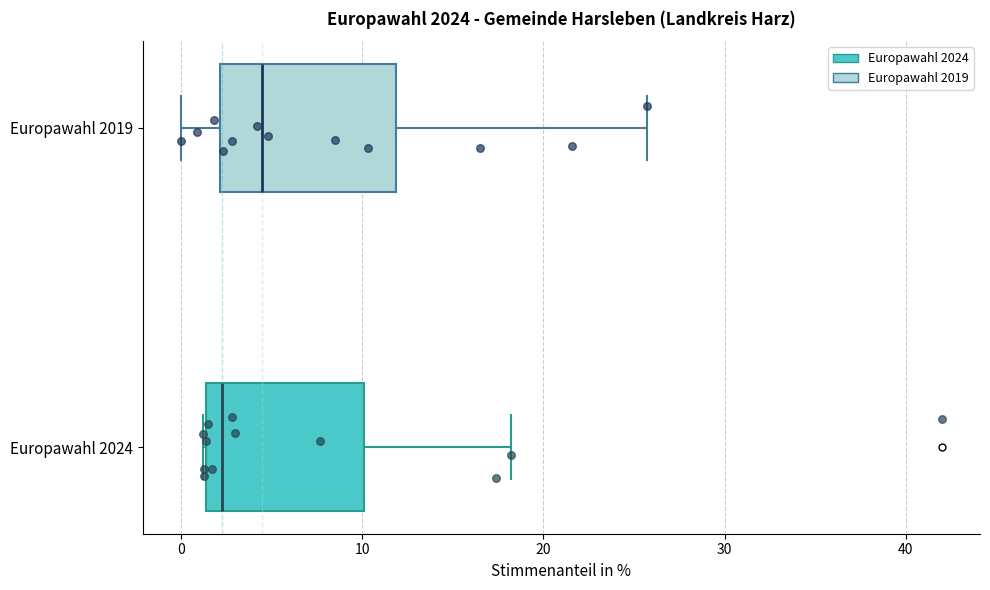

Reading bottom to top, read every box against the x-axis: the position of its median line, the range the box covers, and the ends of its whiskers. The values are not printed on the chart, so give them approximately, as read against the axis.

Europawahl 2024: median 2, box 1 to 10, whiskers 1 to 18
Europawahl 2019: median 5, box 2 to 12, whiskers 0 to 26